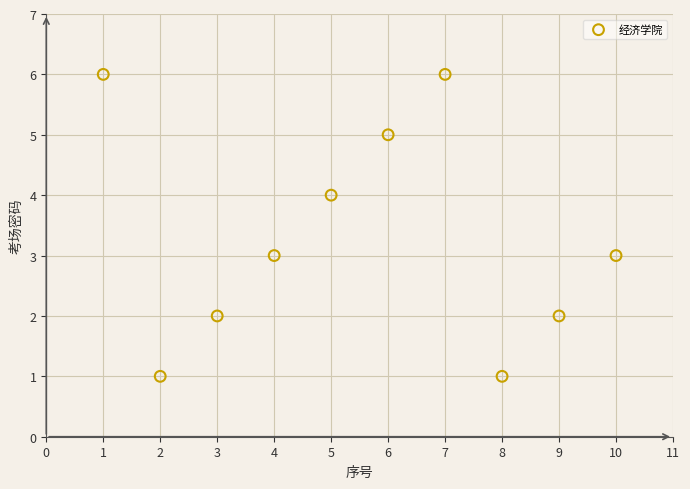

What is the average X value?

6